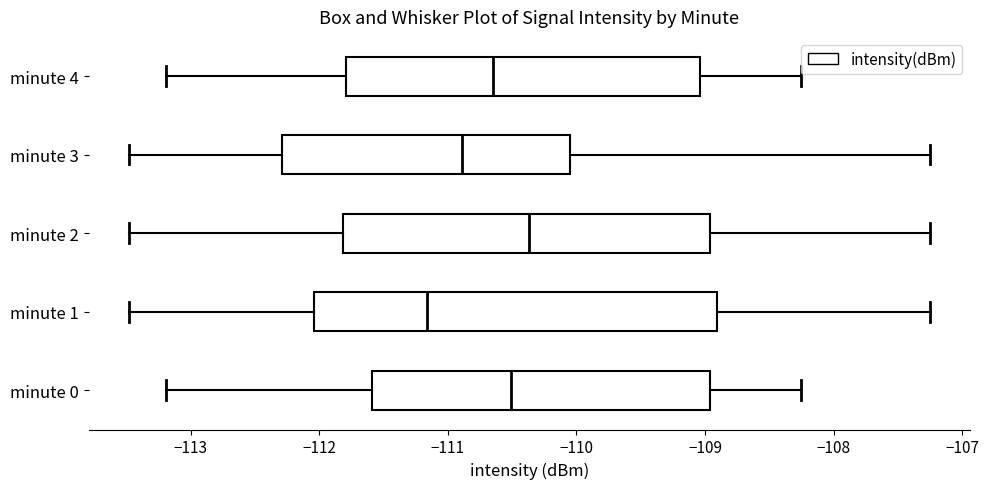

Where does the right whisker of the box for minute 0 end on the x-axis? The values are not printed on the chart, so give them approximately, as read against the axis.

-108.3